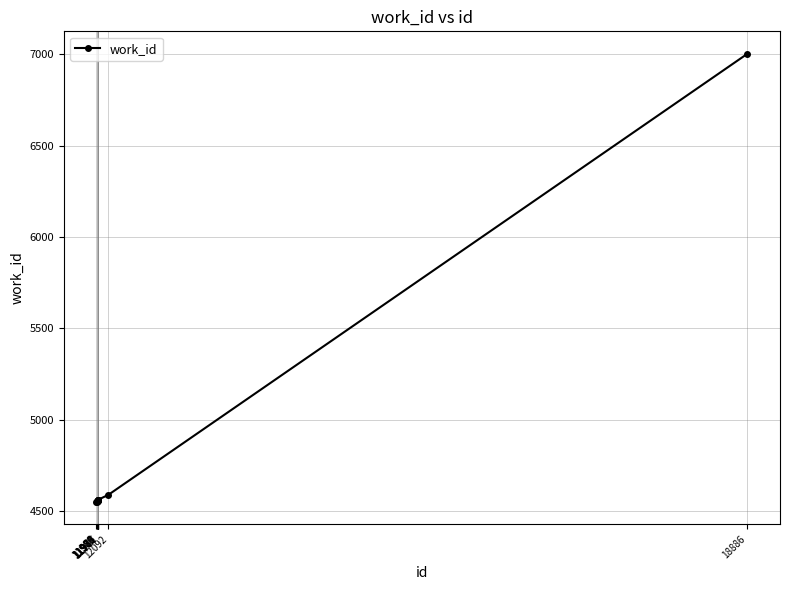

What is the minimum value shown in the chart?

4552